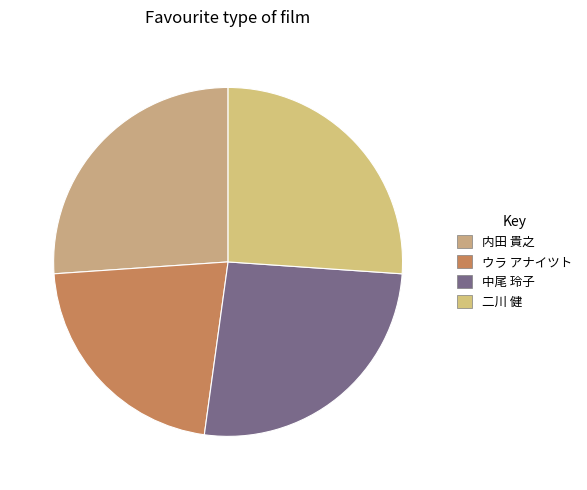

To the nearest percent, what portion does 二川 健 represent?

26%